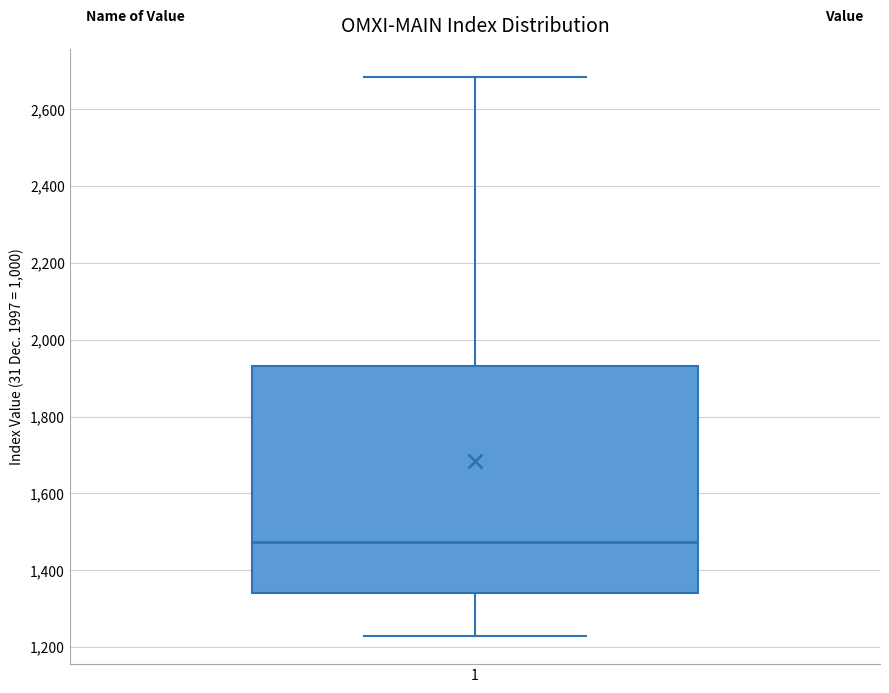

Read this box plot against the y-axis: the position of the median line, the range covered by the box, and the ends of both whiskers. The values are not printed on the chart, so give them approximately, as read against the axis.

median 1480, box 1340 to 1940, whiskers 1220 to 2680